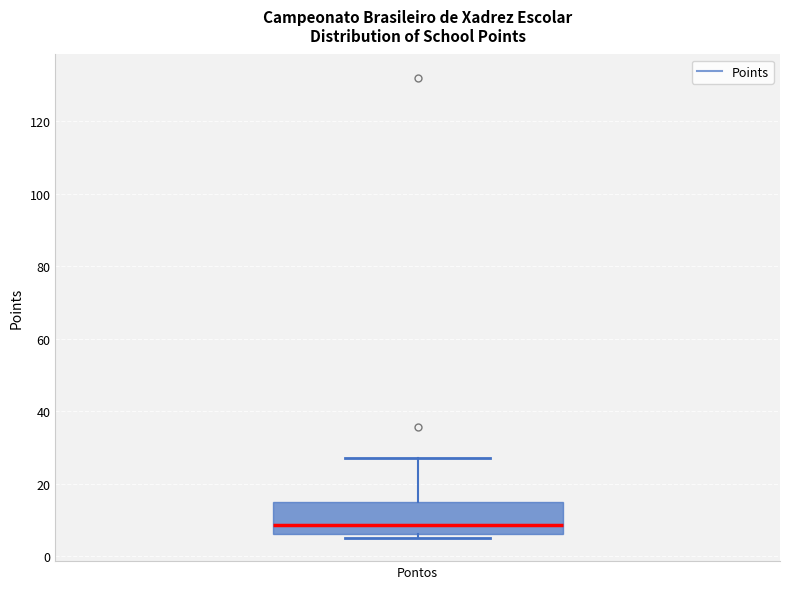

Where is the lower edge of the box for Pontos on the y-axis? The values are not printed on the chart, so give them approximately, as read against the axis.

6